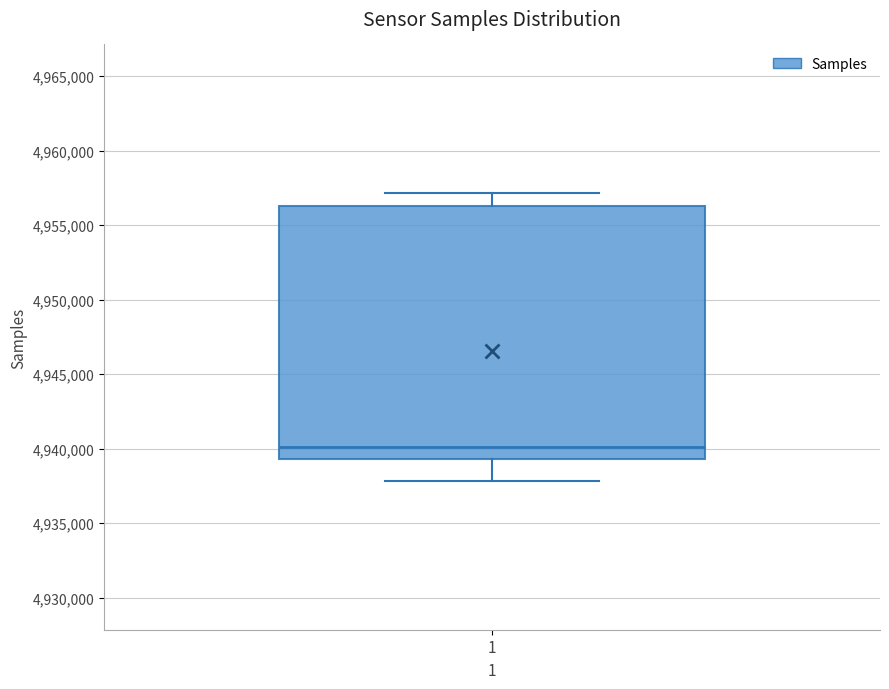

Transcribe this box plot: give where the median line is, the range the box spans, and where the two whiskers end, as read against the y-axis. The values are not printed on the chart, so give them approximately, as read against the axis.

median 4940000, box 4939500 to 4956500, whiskers 4938000 to 4957000